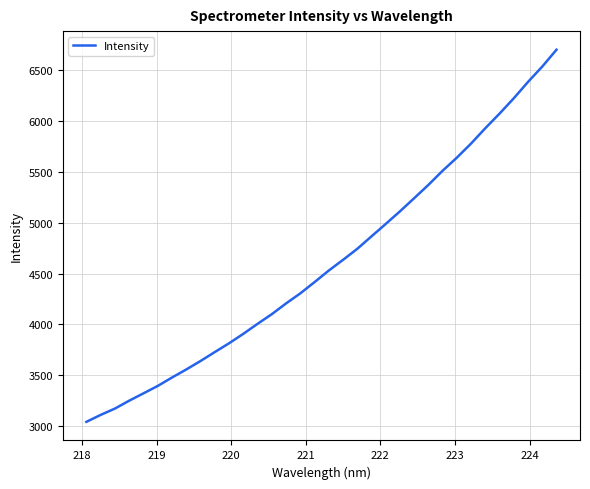

What is the sum of all values?

156716.3